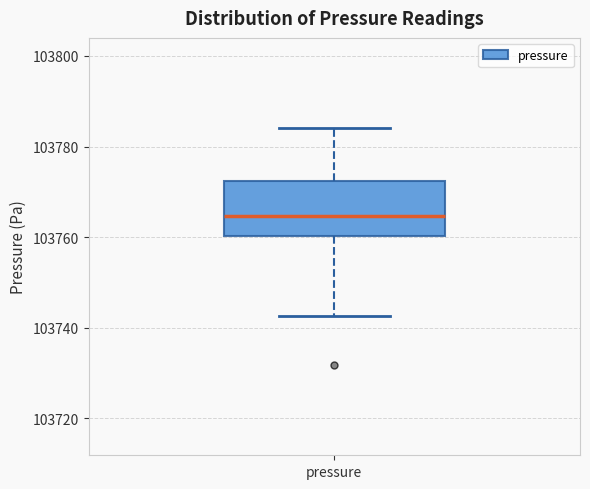

Where is the upper edge of the box for pressure on the y-axis? The values are not printed on the chart, so give them approximately, as read against the axis.

103772